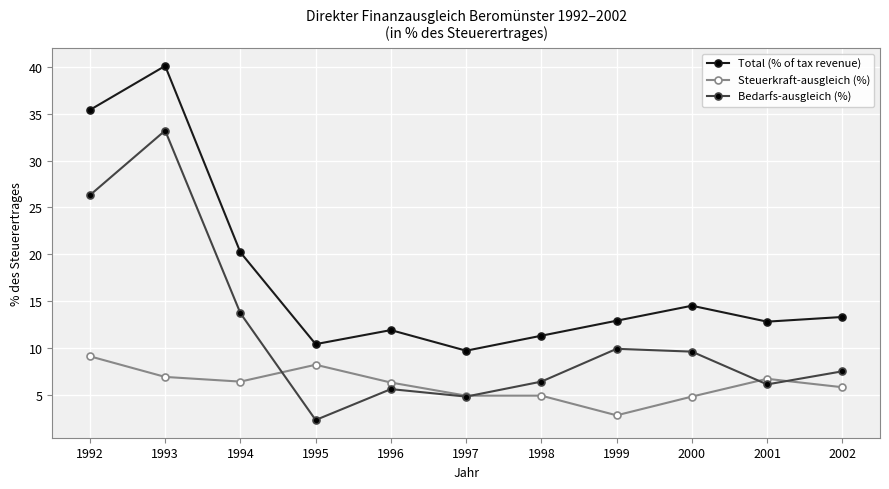

Which category has the highest value across all series?

1993